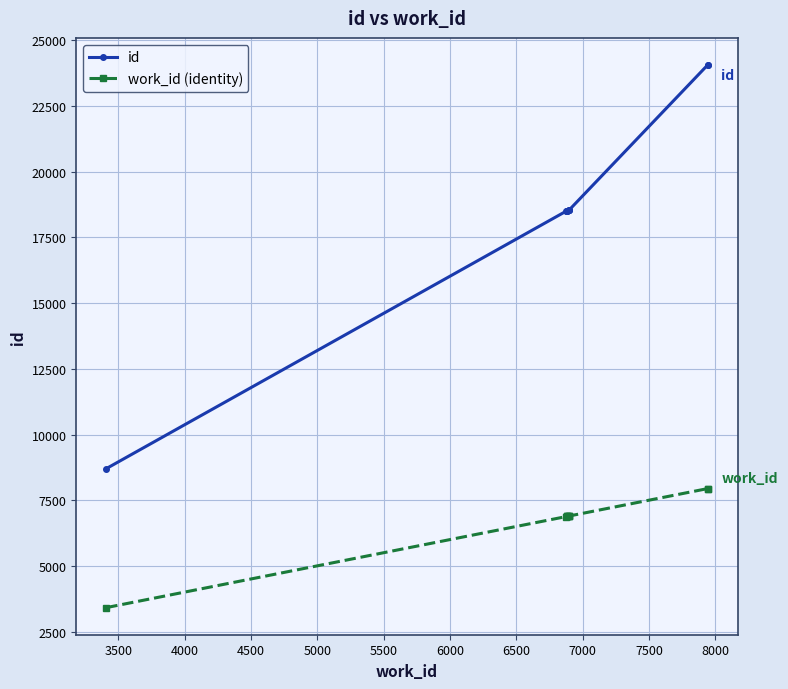

What is the spread (max minus min) of values at 5000?

11632